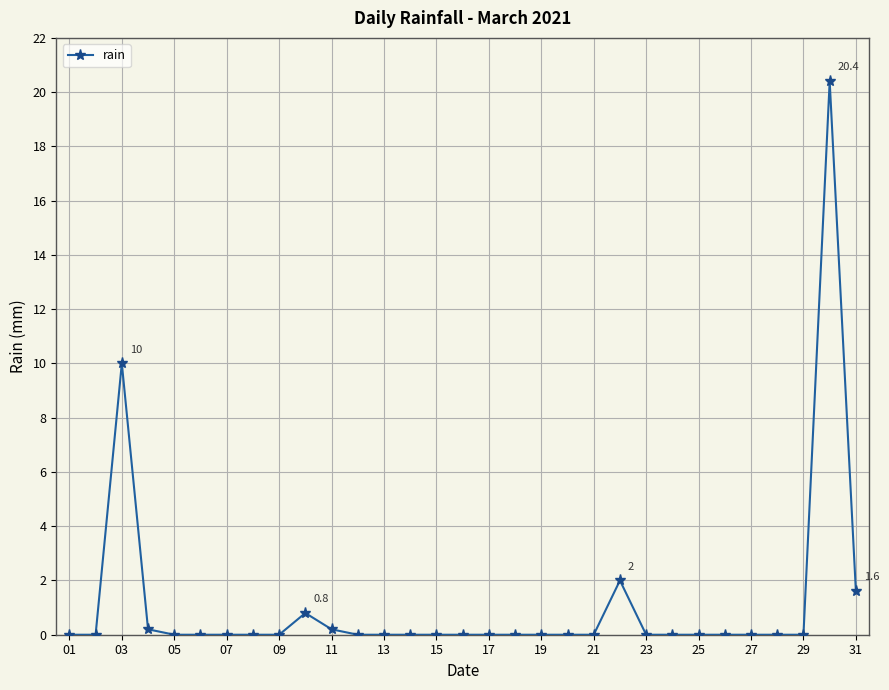

True or false: the data has more than 2 interior local peaks.

True